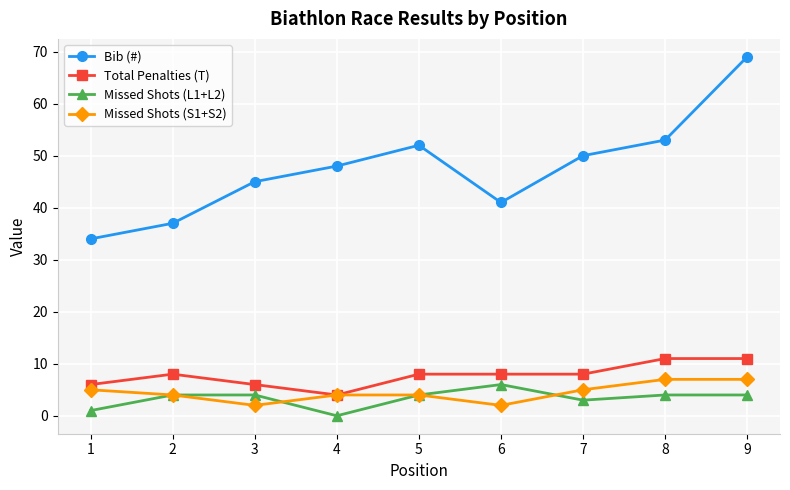

At which category does Total Penalties (T) reach its first local peak?

2